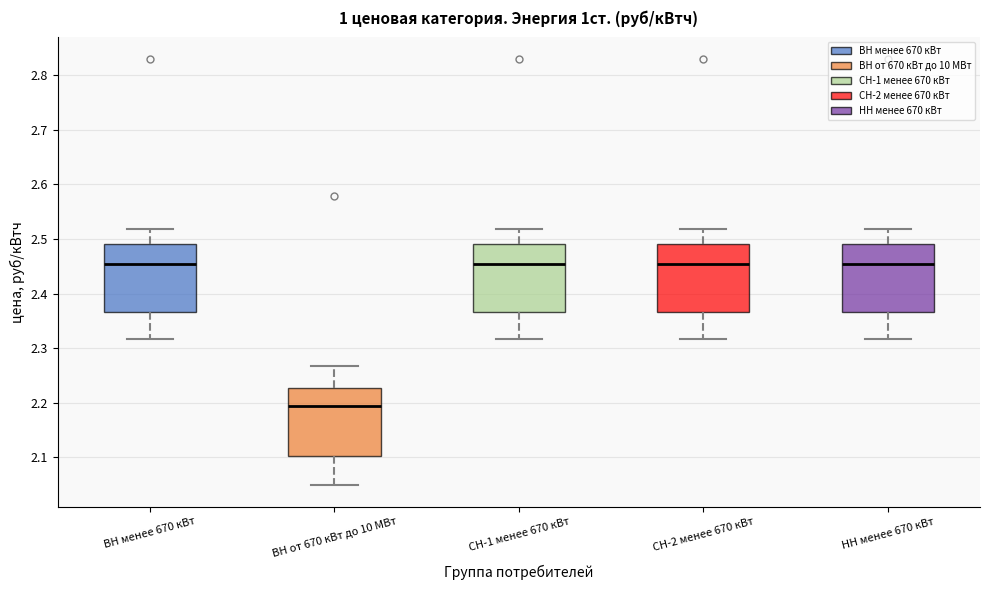

Reading left to right, read every box against the y-axis: the position of its median line, the range the box covers, and the ends of its whiskers. The values are not printed on the chart, so give them approximately, as read against the axis.

ВН менее 670 кВт: median 2.45, box 2.37 to 2.49, whiskers 2.32 to 2.52
ВН от 670 кВт до 10 МВт: median 2.19, box 2.10 to 2.23, whiskers 2.05 to 2.27
СН-1 менее 670 кВт: median 2.45, box 2.37 to 2.49, whiskers 2.32 to 2.52
СН-2 менее 670 кВт: median 2.45, box 2.37 to 2.49, whiskers 2.32 to 2.52
НН менее 670 кВт: median 2.45, box 2.37 to 2.49, whiskers 2.32 to 2.52